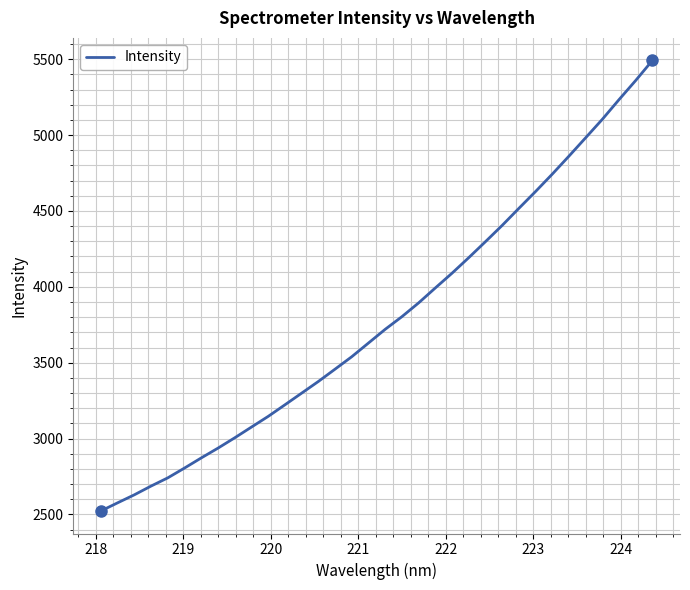

Does the chart have visible grid lines?

Yes